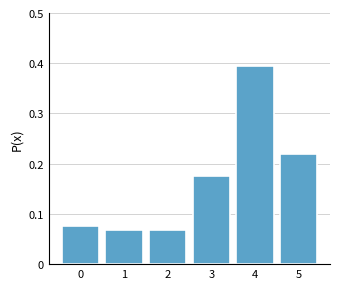

What is the sum of all values?

1.0